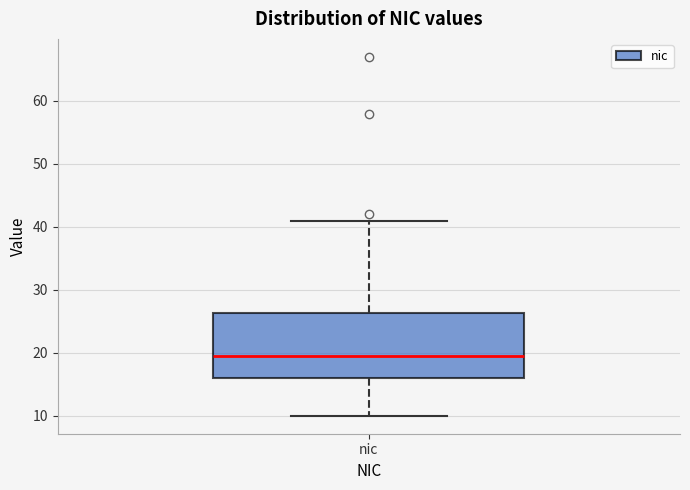

Read this box plot against the y-axis: the position of the median line, the range covered by the box, and the ends of both whiskers. The values are not printed on the chart, so give them approximately, as read against the axis.

median 20, box 16 to 26, whiskers 10 to 41